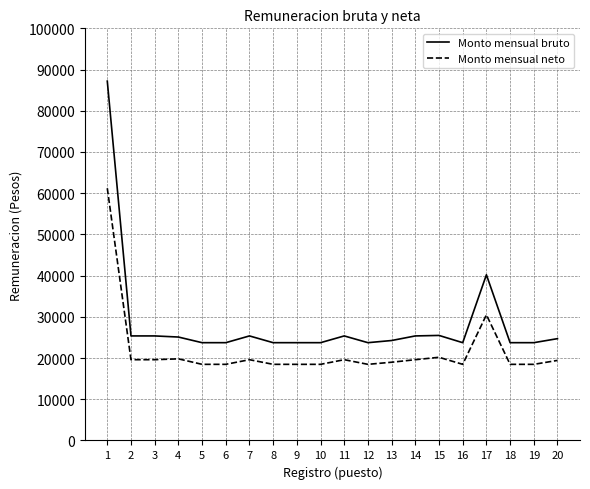

Is it true that Monto mensual bruto equals 39182.8 at 7?

False